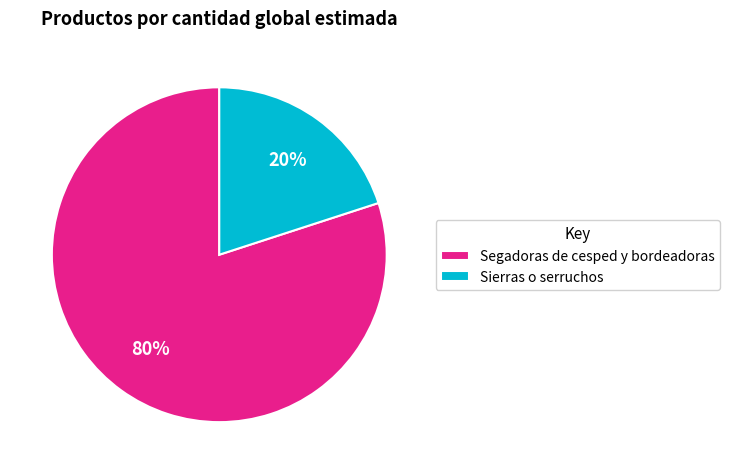

To the nearest percent, what is the difference between the Sierras o serruchos and Segadoras de cesped y bordeadoras slice percentages?

60%